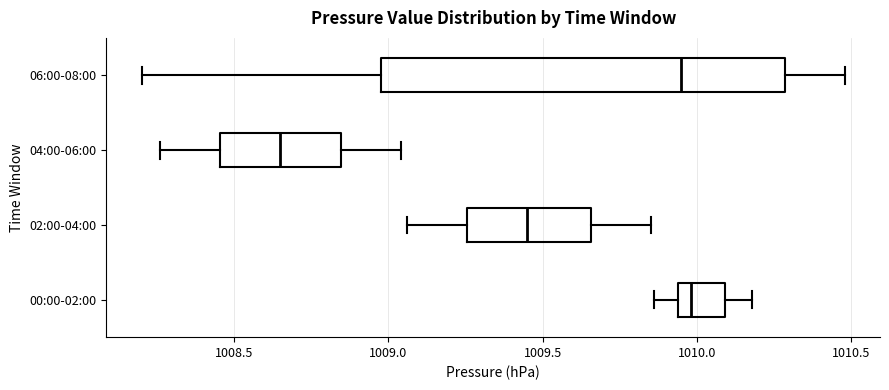

Which box is the widest, from its left edge to its right edge?

06:00-08:00